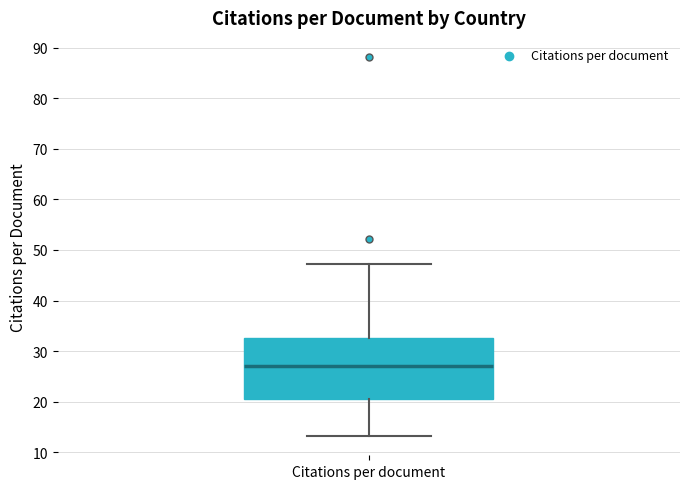

Read this box plot against the y-axis: the position of the median line, the range covered by the box, and the ends of both whiskers. The values are not printed on the chart, so give them approximately, as read against the axis.

median 27, box 21 to 33, whiskers 13 to 47